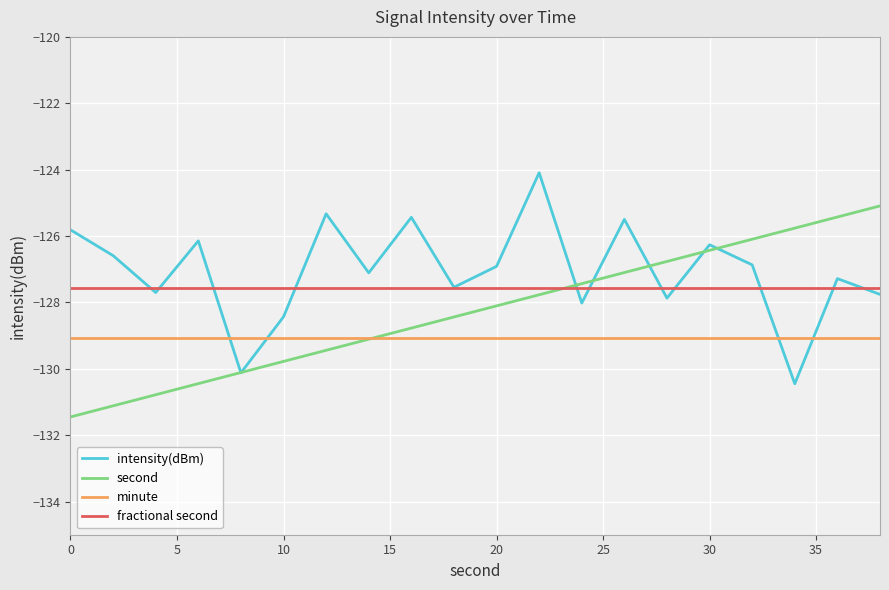

What is the maximum value for second?

-125.1